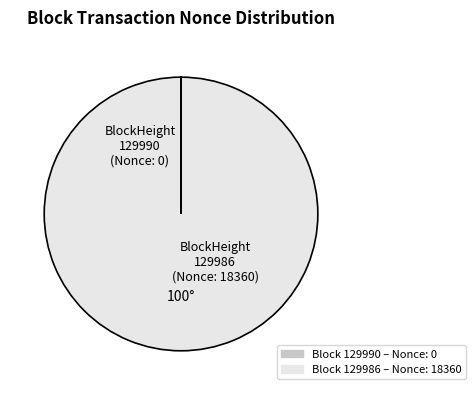

Does BlockHeight 129986 account for over 50% of the chart?

Yes